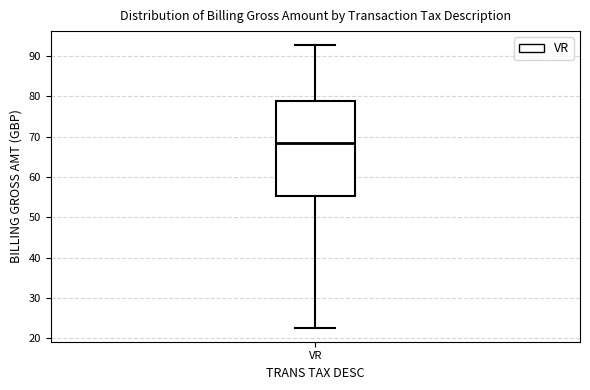

Where does the lower whisker of the box for VR end on the y-axis? The values are not printed on the chart, so give them approximately, as read against the axis.

23